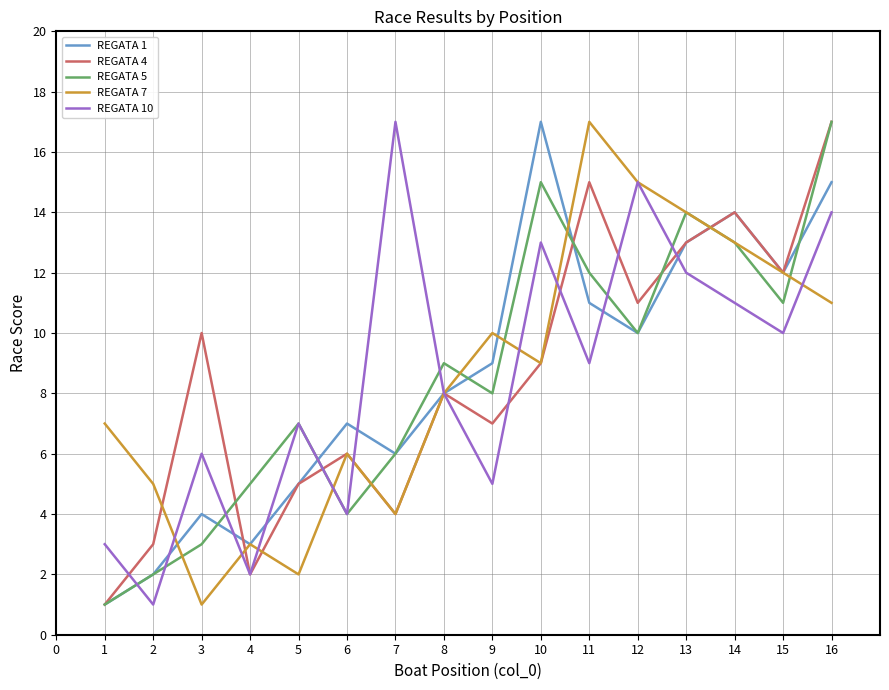

What is the difference between the maximum and minimum values in the REGATA 5 series?

16